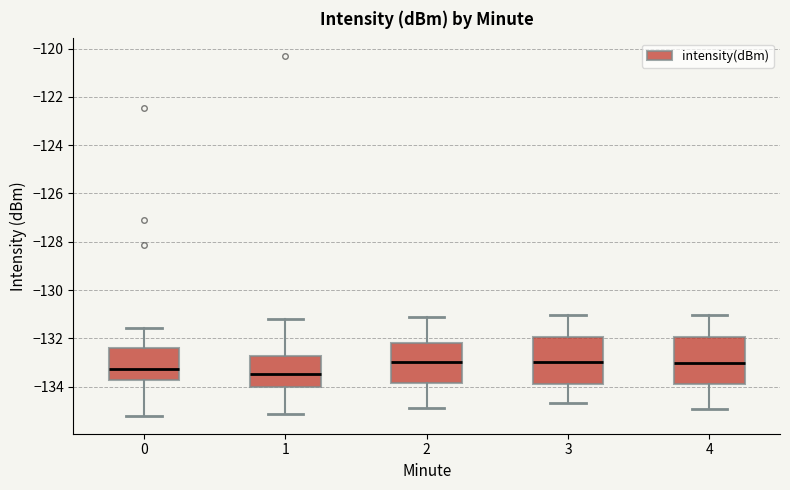

Reading left to right, transcribe this box plot: for each box, give where its median line is, the range the box spans, and where its two whiskers end, as read against the y-axis. The values are not printed on the chart, so give them approximately, as read against the axis.

0: median -133.2, box -133.8 to -132.4, whiskers -135.2 to -131.6
1: median -133.4, box -134.0 to -132.8, whiskers -135.2 to -131.2
2: median -133.0, box -133.8 to -132.2, whiskers -134.8 to -131.2
3: median -133.0, box -133.8 to -132.0, whiskers -134.6 to -131.0
4: median -133.0, box -133.8 to -132.0, whiskers -135.0 to -131.0